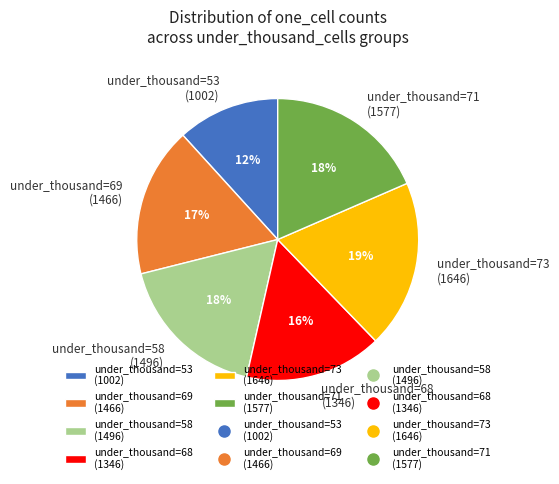

Is it true that under_thousand=71 (1577) is 18% of the pie?

True